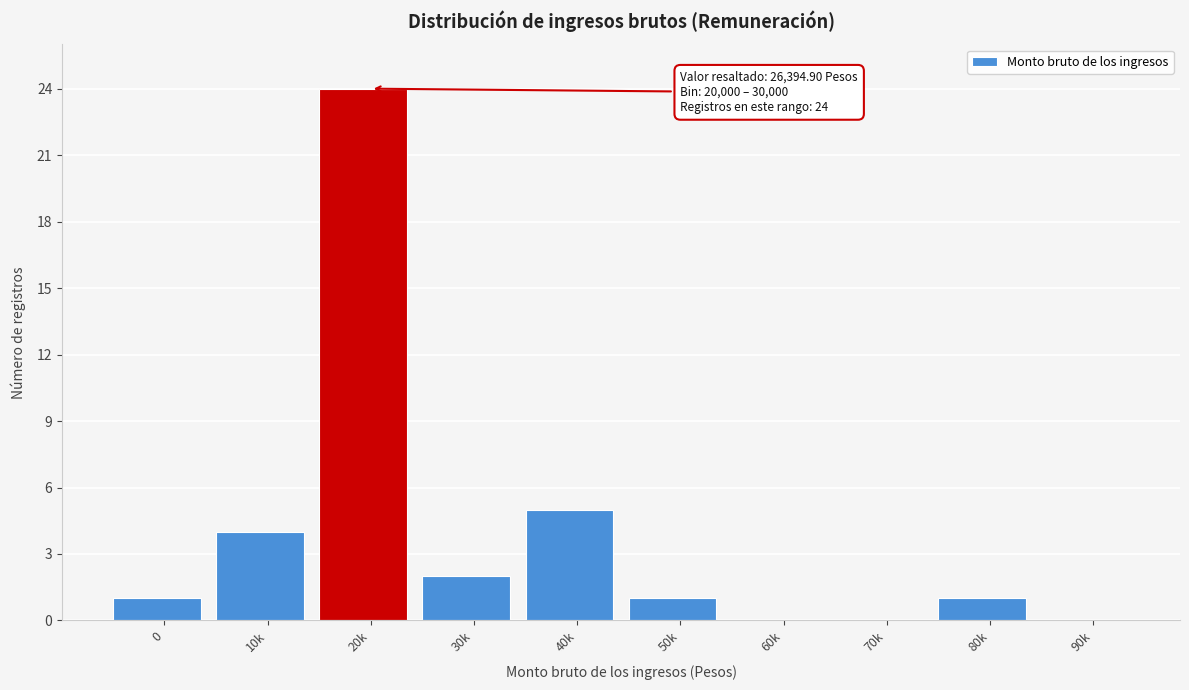

Reading left to right, extract all data points from this chart.

0=1	10k=4	20k=24	30k=2	40k=5	50k=1	60k=0	70k=0	80k=1	90k=0